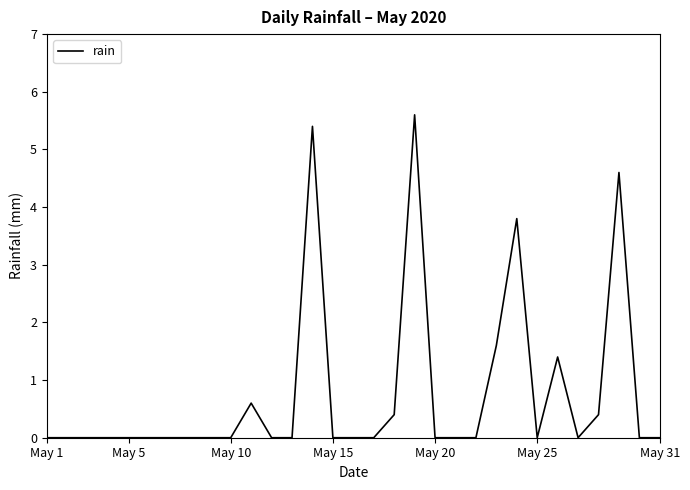

What is the greatest value displayed?

5.6